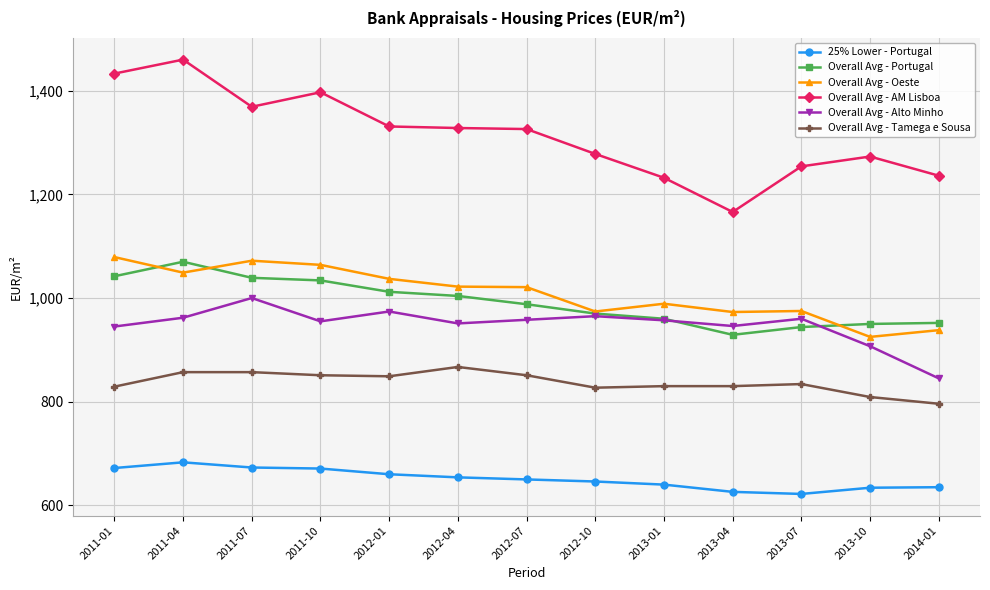

What is the sum of all Overall Avg - Tamega e Sousa values?

10887